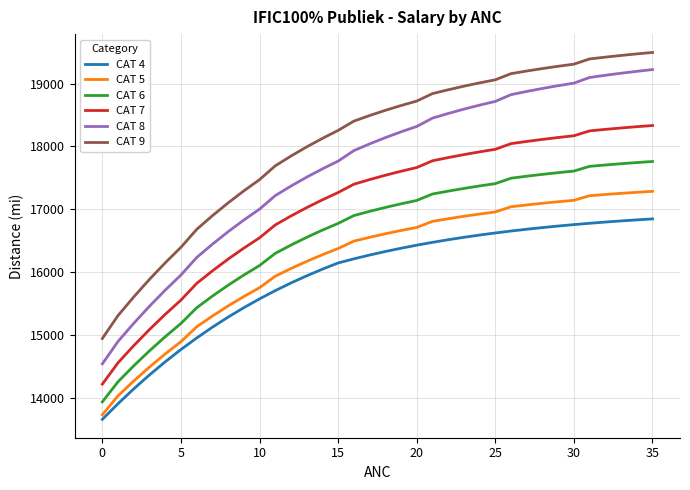

Which series has the largest total across all categories?

CAT 9